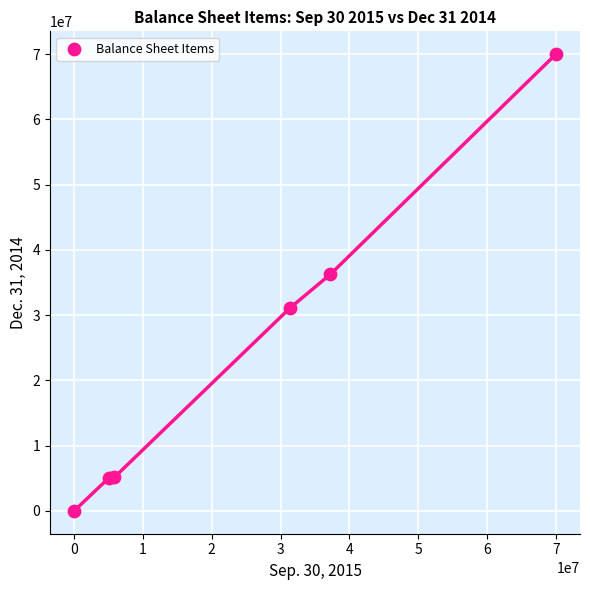

What is the average X value?

24910050